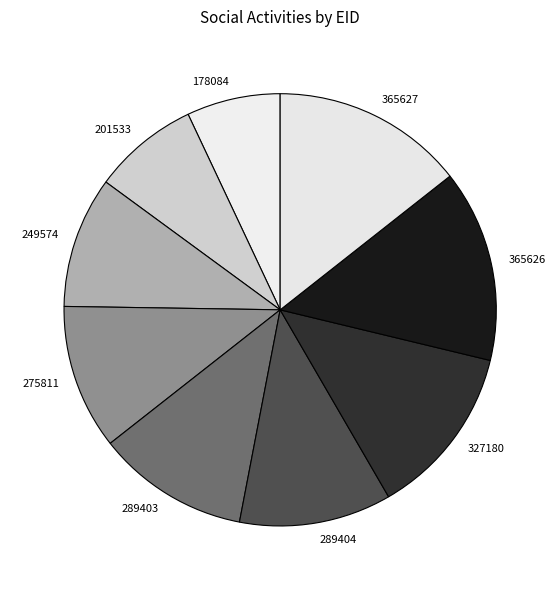

Combined, do 365626 and 289404 account for over 50%?

No